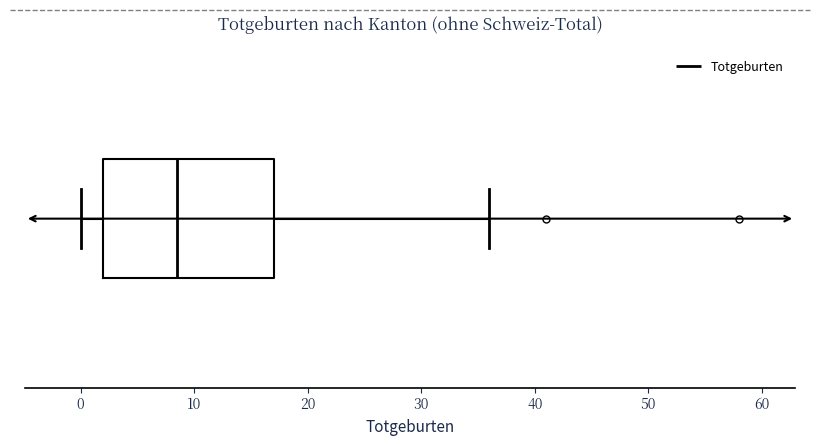

Read this box plot against the x-axis: the position of the median line, the range covered by the box, and the ends of both whiskers. The values are not printed on the chart, so give them approximately, as read against the axis.

median 9, box 2 to 17, whiskers 0 to 36